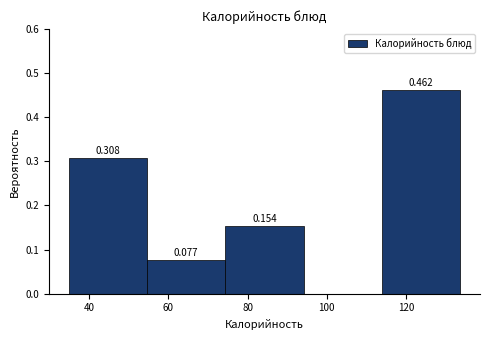

Which range on the x-axis has the tallest bar?

114 to 134